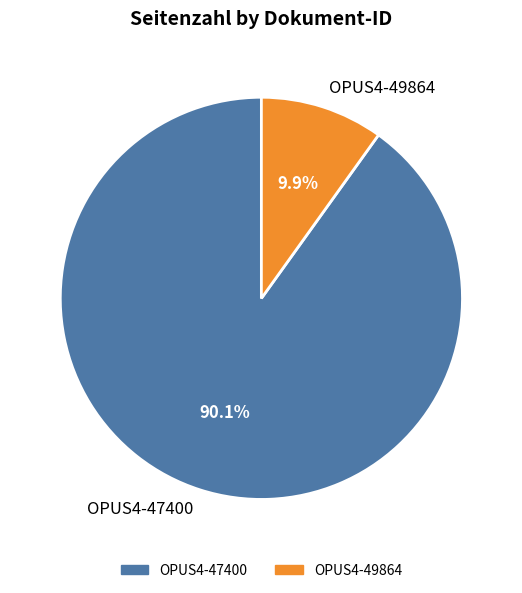

Between OPUS4-49864 and OPUS4-47400, which is larger?

OPUS4-47400